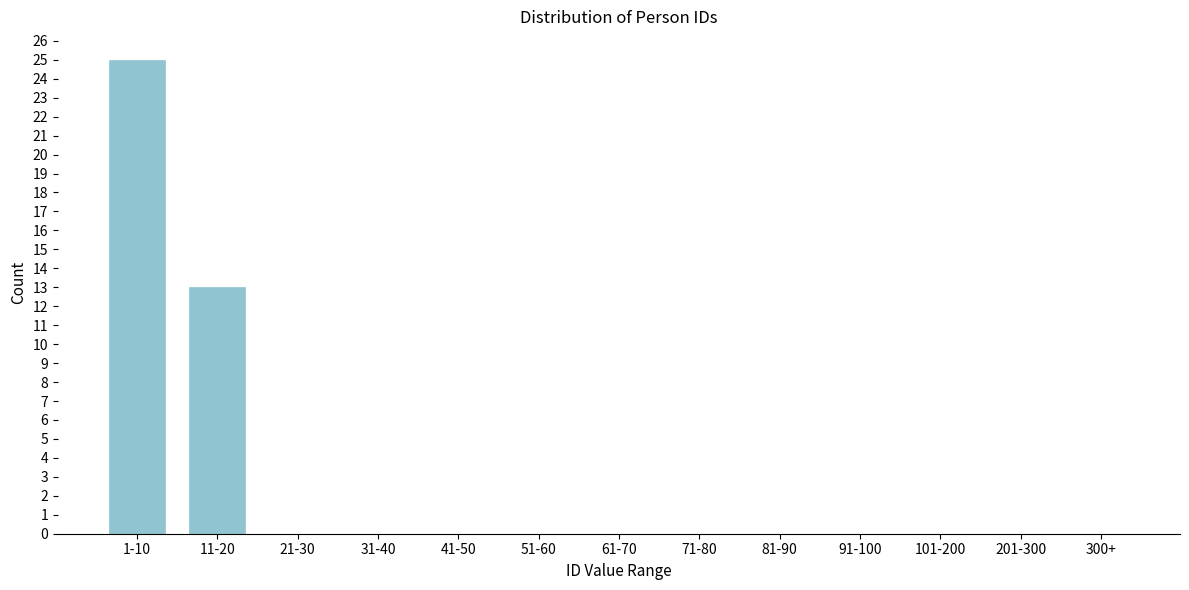

Reading left to right, what are all the values shown in this chart?

1-10=25	11-20=13	21-30=0	31-40=0	41-50=0	51-60=0	61-70=0	71-80=0	81-90=0	91-100=0	101-200=0	201-300=0	300+=0